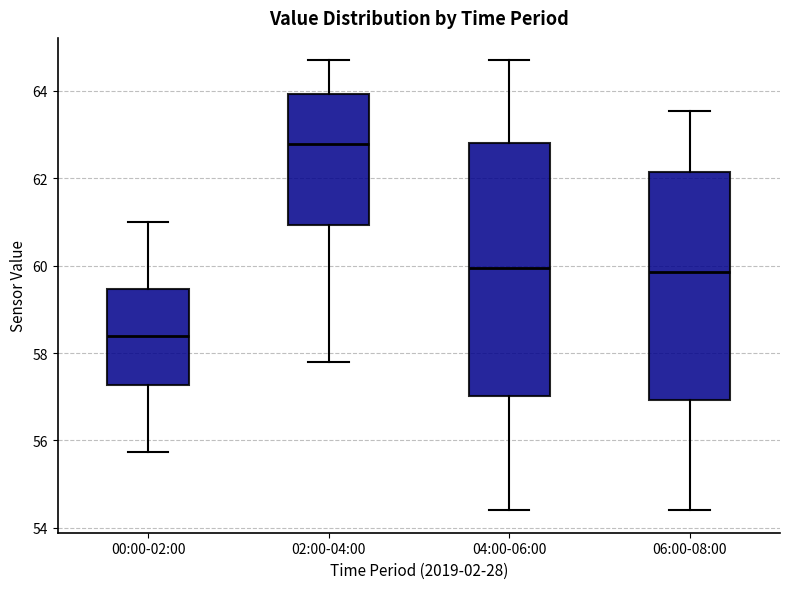

Reading left to right, read every box against the y-axis: the position of its median line, the range the box covers, and the ends of its whiskers. The values are not printed on the chart, so give them approximately, as read against the axis.

00:00-02:00: median 58.4, box 57.2 to 59.4, whiskers 55.8 to 61.0
02:00-04:00: median 62.8, box 61.0 to 64.0, whiskers 57.8 to 64.8
04:00-06:00: median 60.0, box 57.0 to 62.8, whiskers 54.4 to 64.8
06:00-08:00: median 59.8, box 57.0 to 62.2, whiskers 54.4 to 63.6